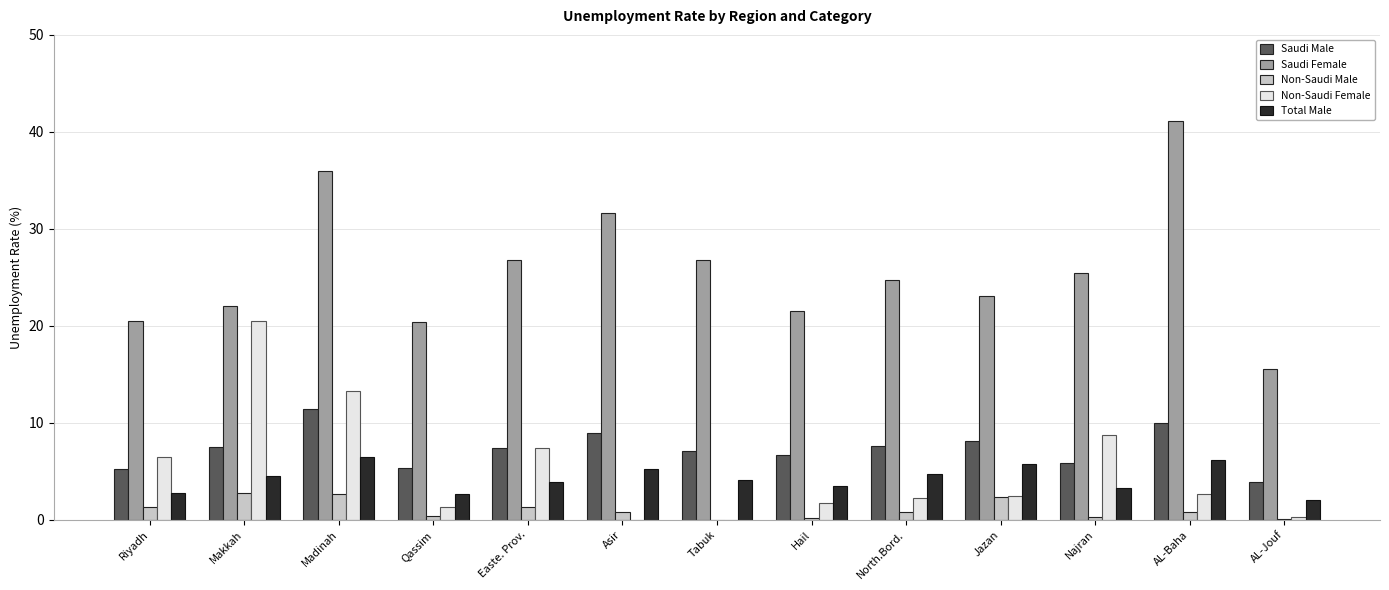

Which series has the widest spread of values?

Saudi Female